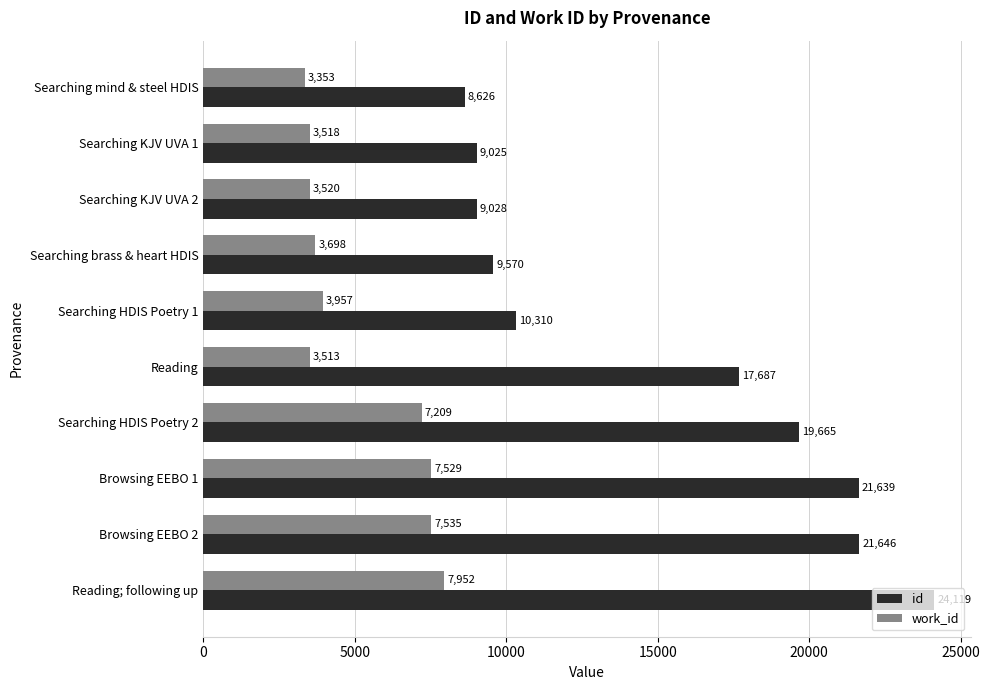

Which category has the highest value across all series?

Reading; following up